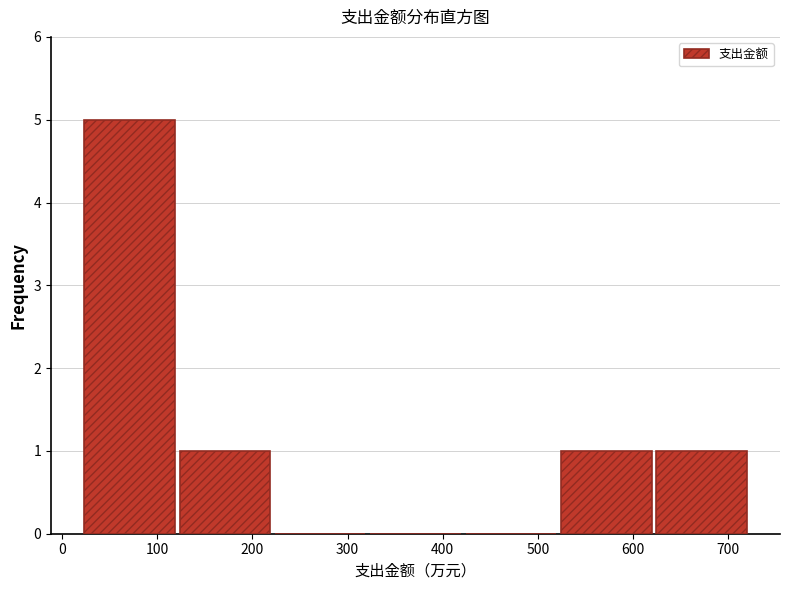

Reading left to right, transcribe this chart: for each bar, give the range it covers on the x-axis and its height. Neither the bar edges nor the heights are printed on the chart, so give them approximately, as read against the axes.

20 to 120: 5
120 to 220: 1
220 to 320: 0
320 to 420: 0
420 to 520: 0
520 to 620: 1
620 to 720: 1